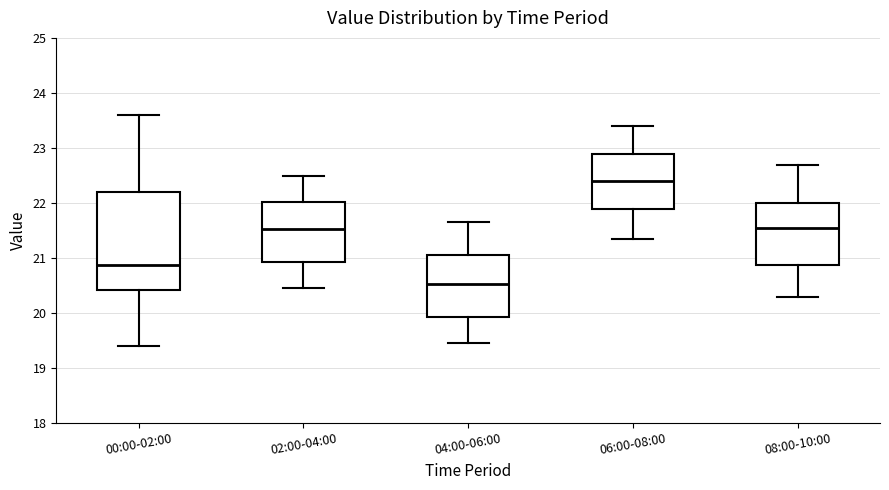

Where does the lower whisker of the box for 08:00-10:00 end on the y-axis? The values are not printed on the chart, so give them approximately, as read against the axis.

20.3